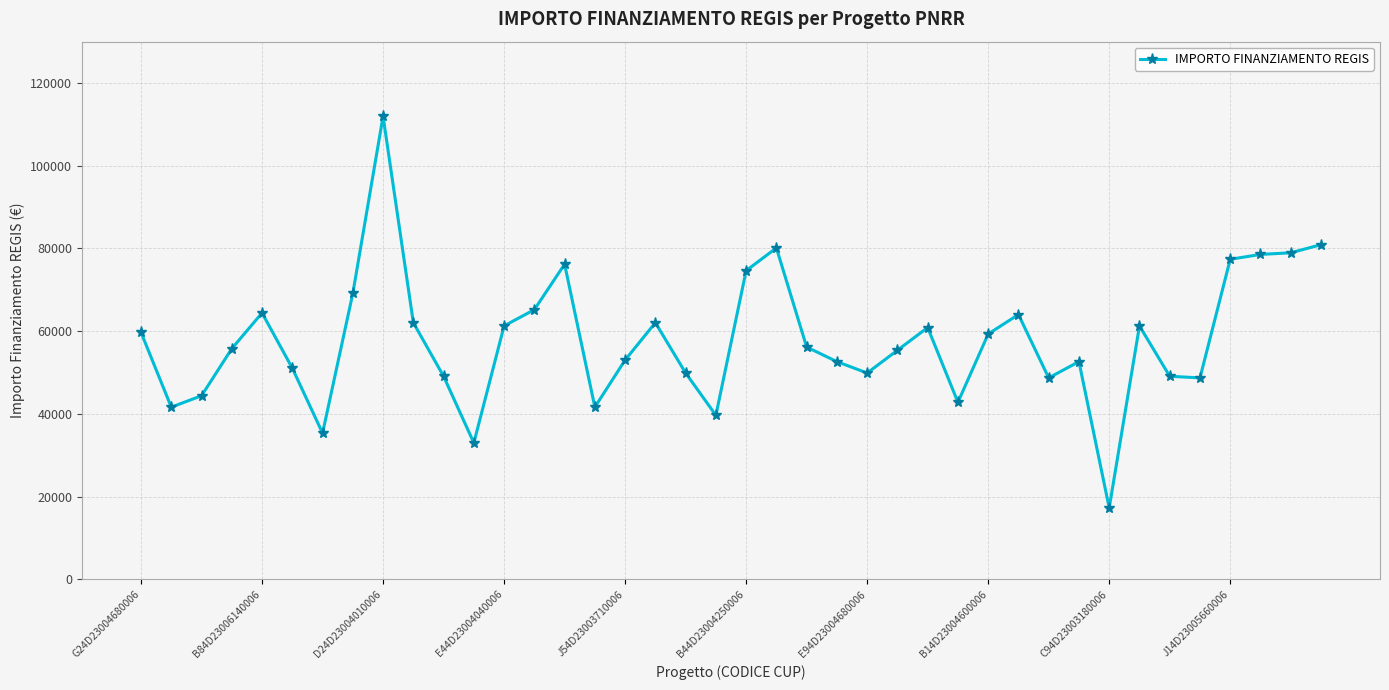

What is the maximum value shown in the chart?

111949.1